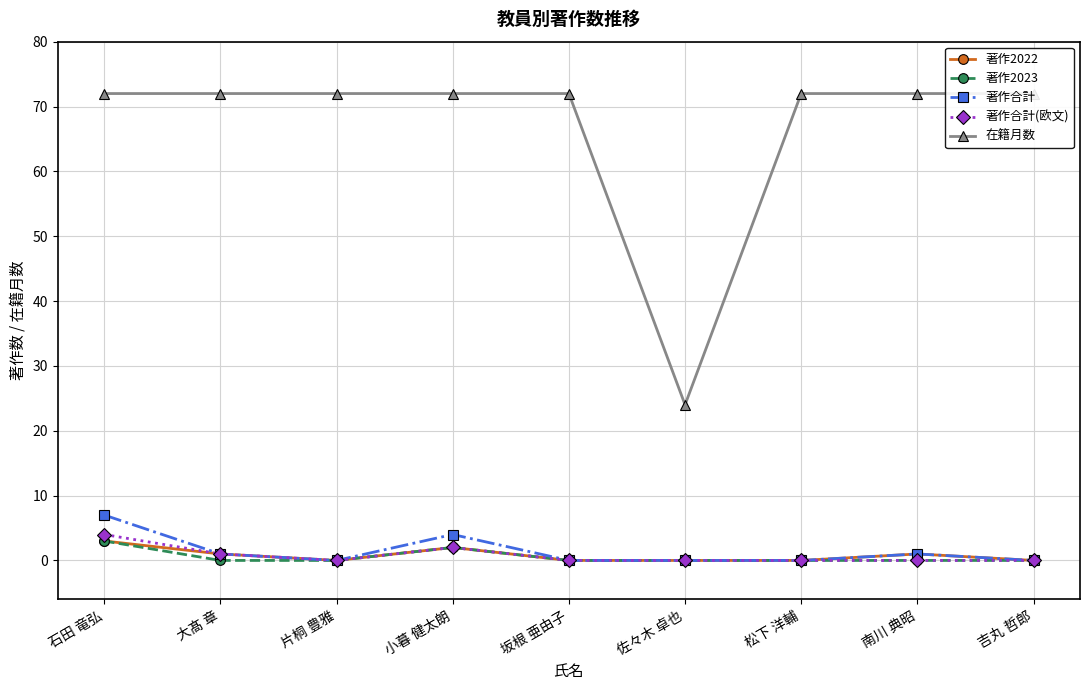

Reading left to right, extract all data points from this chart.

著作2022: 石田 竜弘=3	大髙 章=1	片桐 豊雅=0	小暮 健太朗=2	坂根 亜由子=0	佐々木 卓也=0	松下 洋輔=0	南川 典昭=1	吉丸 哲郎=0
著作2023: 石田 竜弘=3	大髙 章=0	片桐 豊雅=0	小暮 健太朗=2	坂根 亜由子=0	佐々木 卓也=0	松下 洋輔=0	南川 典昭=0	吉丸 哲郎=0
著作合計: 石田 竜弘=7	大髙 章=1	片桐 豊雅=0	小暮 健太朗=4	坂根 亜由子=0	佐々木 卓也=0	松下 洋輔=0	南川 典昭=1	吉丸 哲郎=0
著作合計(欧文): 石田 竜弘=4	大髙 章=1	片桐 豊雅=0	小暮 健太朗=2	坂根 亜由子=0	佐々木 卓也=0	松下 洋輔=0	南川 典昭=0	吉丸 哲郎=0
在籍月数: 石田 竜弘=72	大髙 章=72	片桐 豊雅=72	小暮 健太朗=72	坂根 亜由子=72	佐々木 卓也=24	松下 洋輔=72	南川 典昭=72	吉丸 哲郎=72